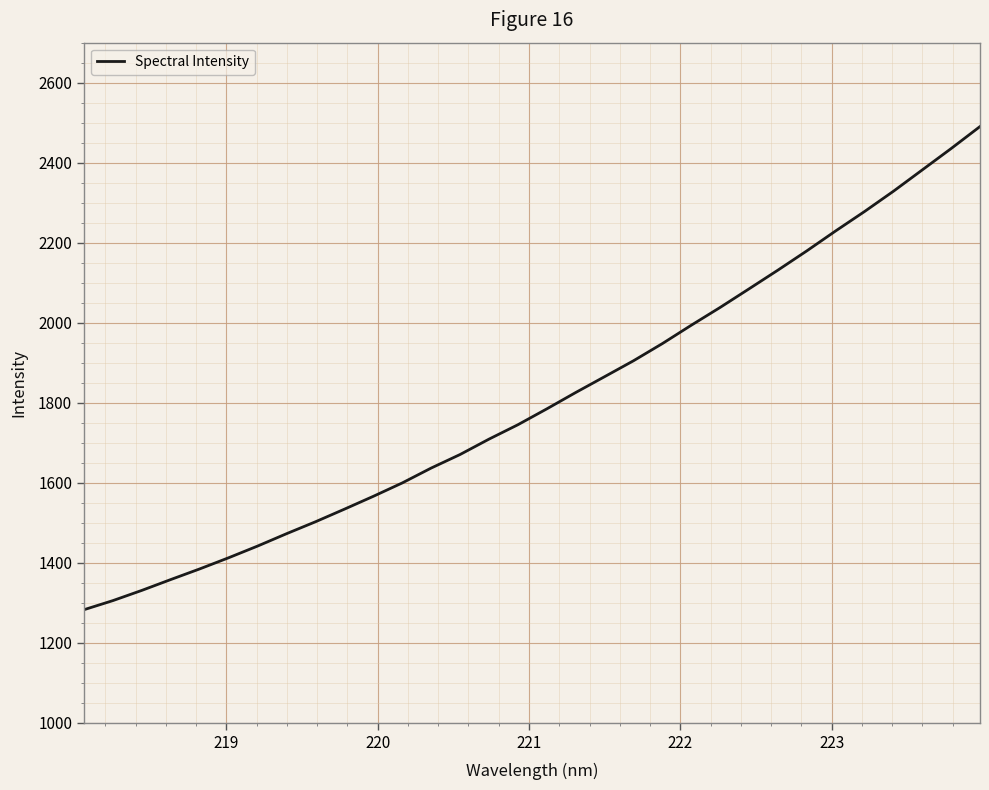

What is the greatest value displayed?

2490.4